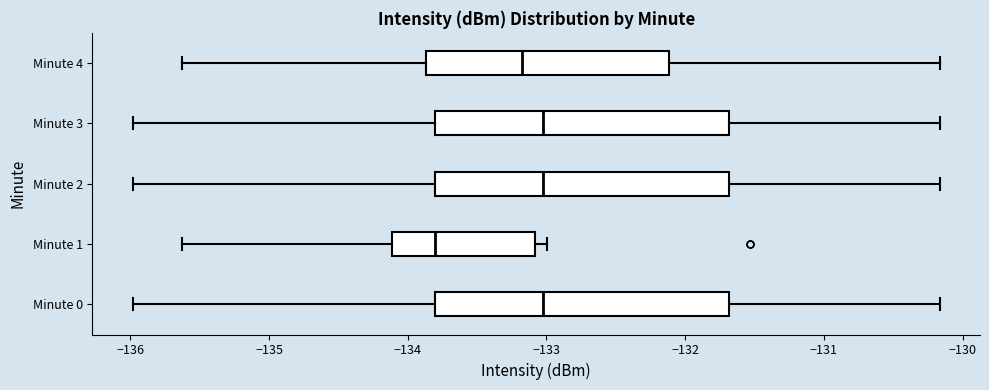

Where does the left whisker of the box for Minute 0 end on the x-axis? The values are not printed on the chart, so give them approximately, as read against the axis.

-136.0